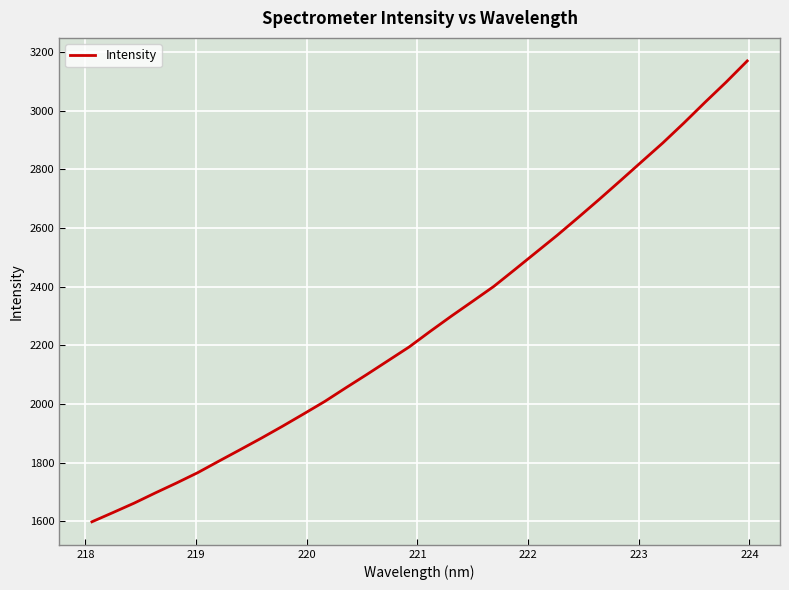

What is the maximum value shown in the chart?

3170.2